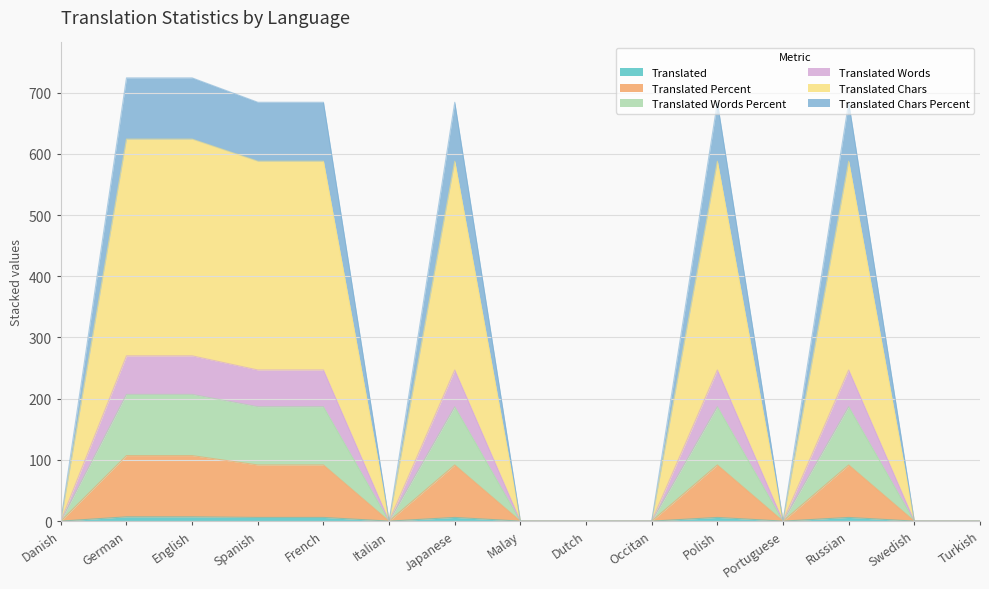

True or false: translated and translated_words_percent intersect in this chart.

False